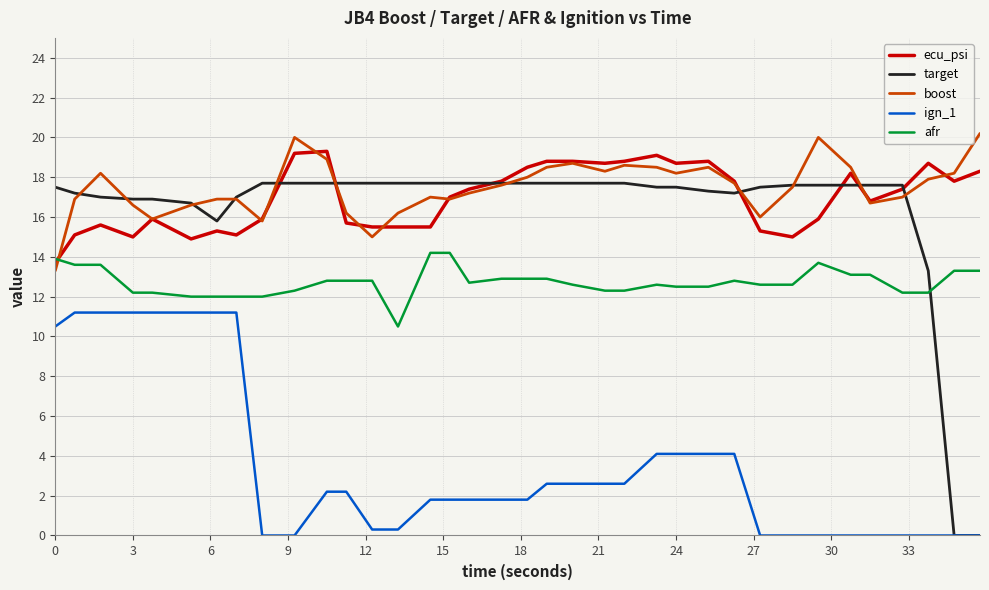

Which series has the widest spread of values?

target